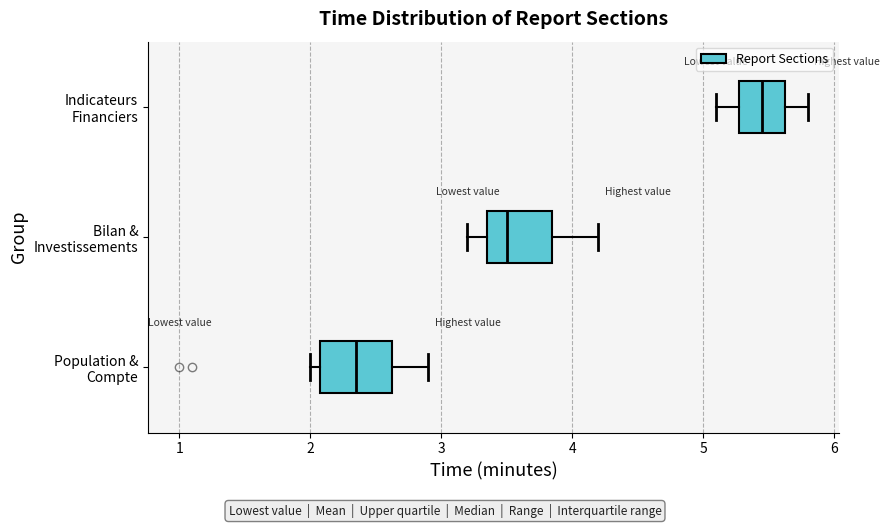

Where is the right edge of the box for Indicateurs Financiers on the x-axis? The values are not printed on the chart, so give them approximately, as read against the axis.

5.6